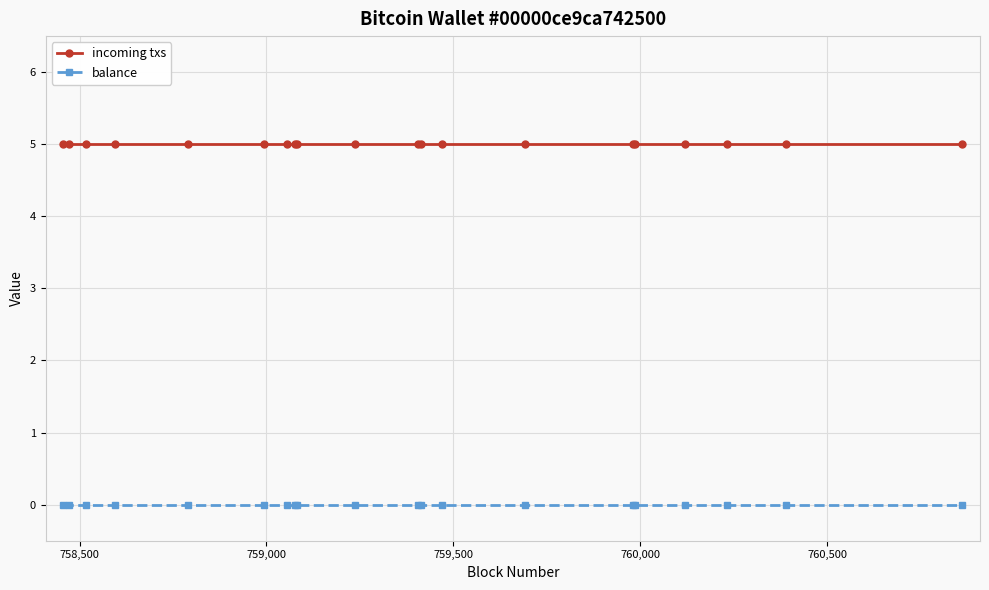

Rank the series by their average value, from lowest to highest.

balance, incoming txs